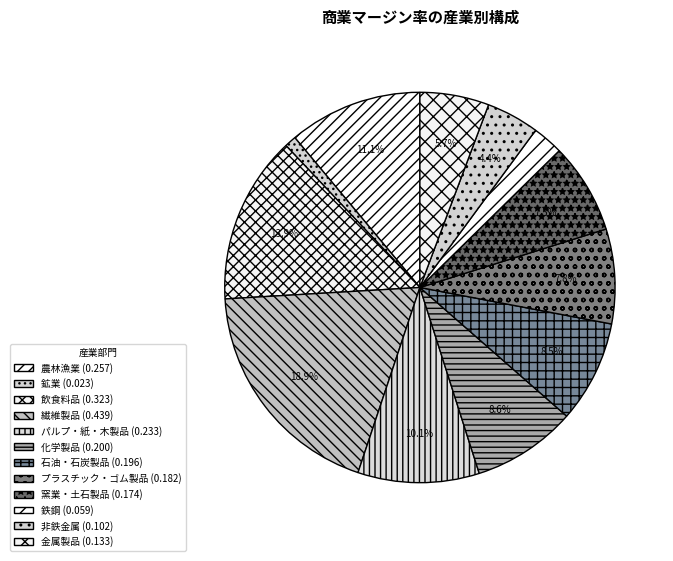

Do パルプ・紙・木製品 and 非鉄金属 together represent more than half of the pie?

No